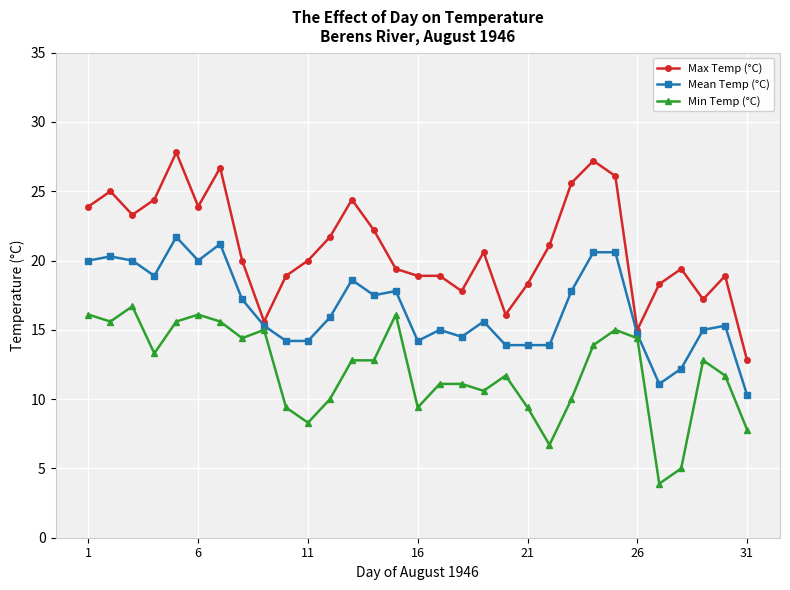

Reading left to right, list all the values displayed in this chart.

Max Temp (°C): 23.9	25.0	23.3	24.4	27.8	23.9	26.7	20.0	15.6	18.9	20.0	21.7	24.4	22.2	19.4	18.9	18.9	17.8	20.6	16.1	18.3	21.1	25.6	27.2	26.1	15.0	18.3	19.4	17.2	18.9	12.8
Mean Temp (°C): 20.0	20.3	20.0	18.9	21.7	20.0	21.2	17.2	15.3	14.2	14.2	15.9	18.6	17.5	17.8	14.2	15.0	14.5	15.6	13.9	13.9	13.9	17.8	20.6	20.6	14.7	11.1	12.2	15.0	15.3	10.3
Min Temp (°C): 16.1	15.6	16.7	13.3	15.6	16.1	15.6	14.4	15.0	9.4	8.3	10.0	12.8	12.8	16.1	9.4	11.1	11.1	10.6	11.7	9.4	6.7	10.0	13.9	15.0	14.4	3.9	5.0	12.8	11.7	7.8